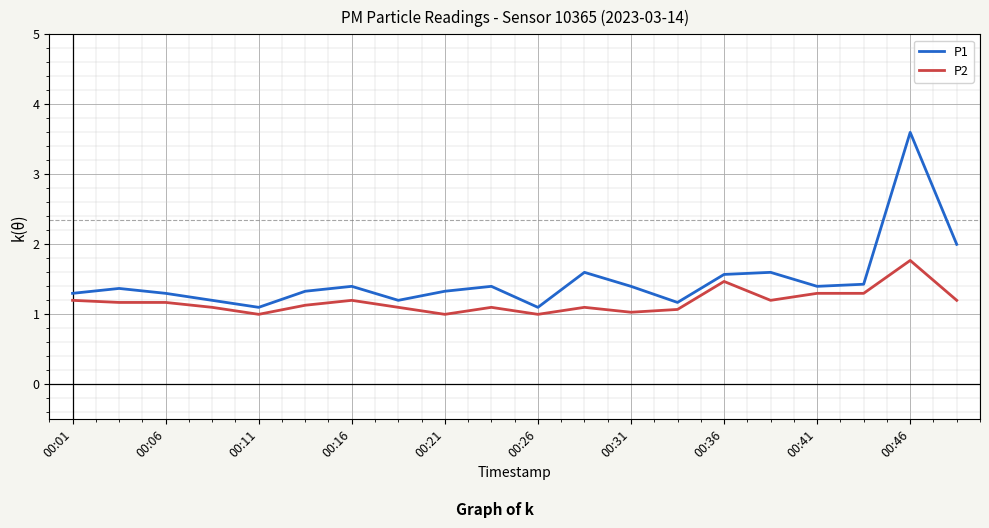

What are all the series names shown in the legend?

P1, P2